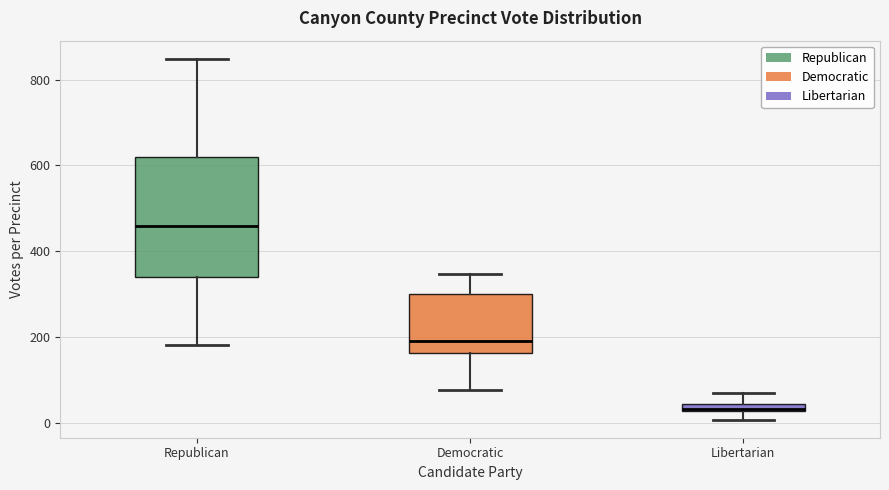

Which box has the lowest median line?

Libertarian